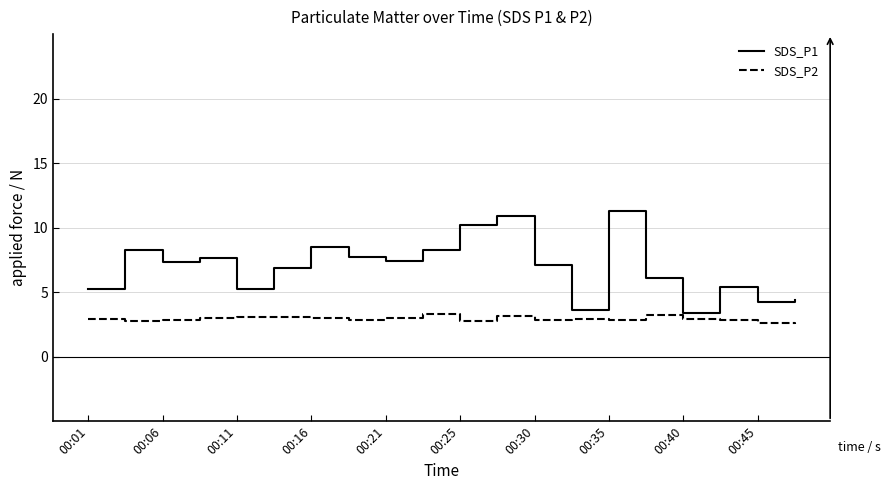

Which series has the widest spread of values?

SDS_P1